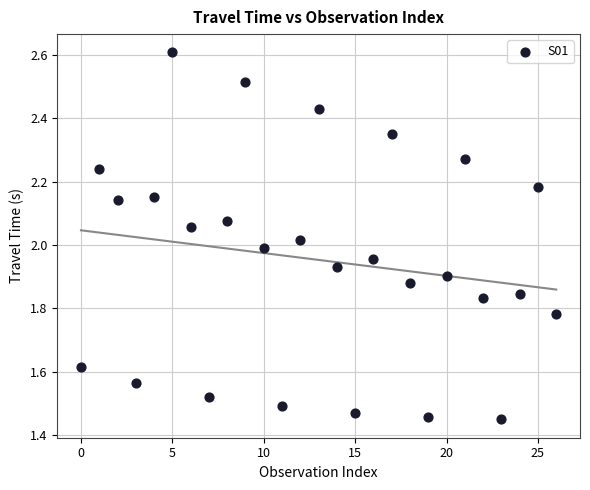

What is the range of Y values (max minus min)?

1.2